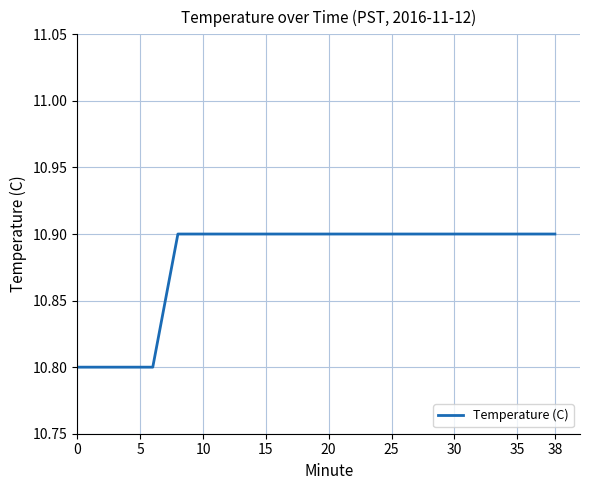

Does the chart have visible grid lines?

Yes